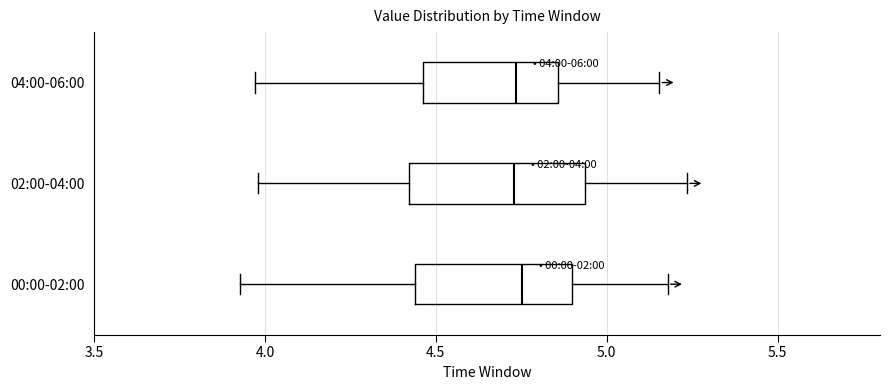

Comparing the boxes themselves (not the whiskers), which one is the widest?

02:00-04:00